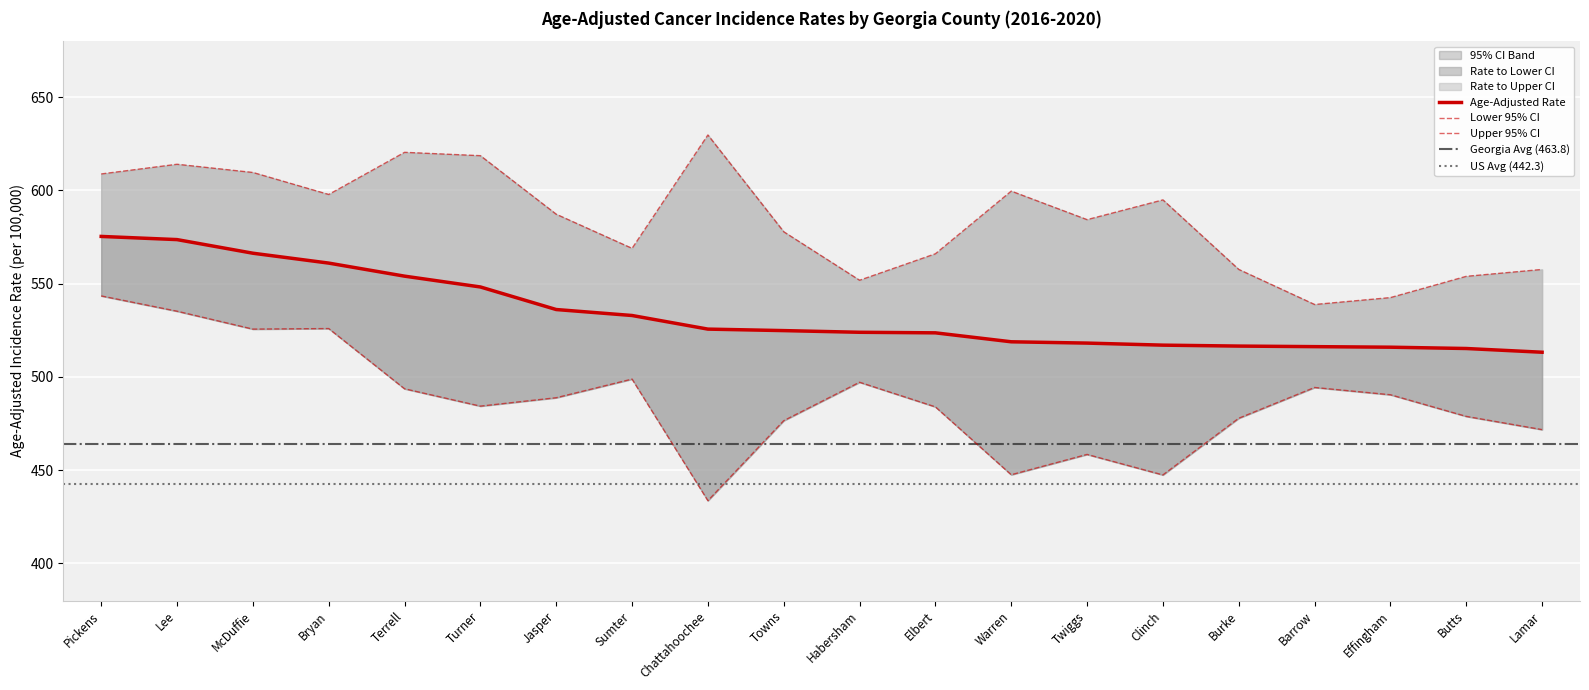

Which series has the widest spread of values?

Lower CI